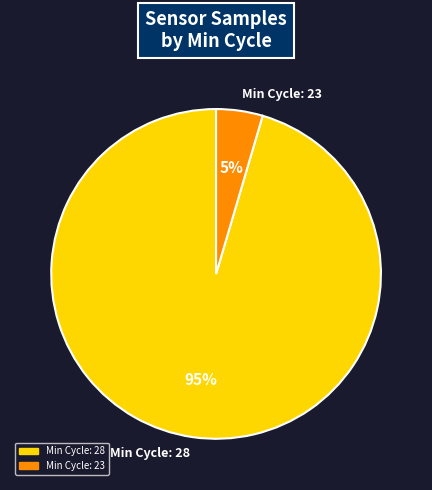

Is there a majority slice in this chart?

Yes